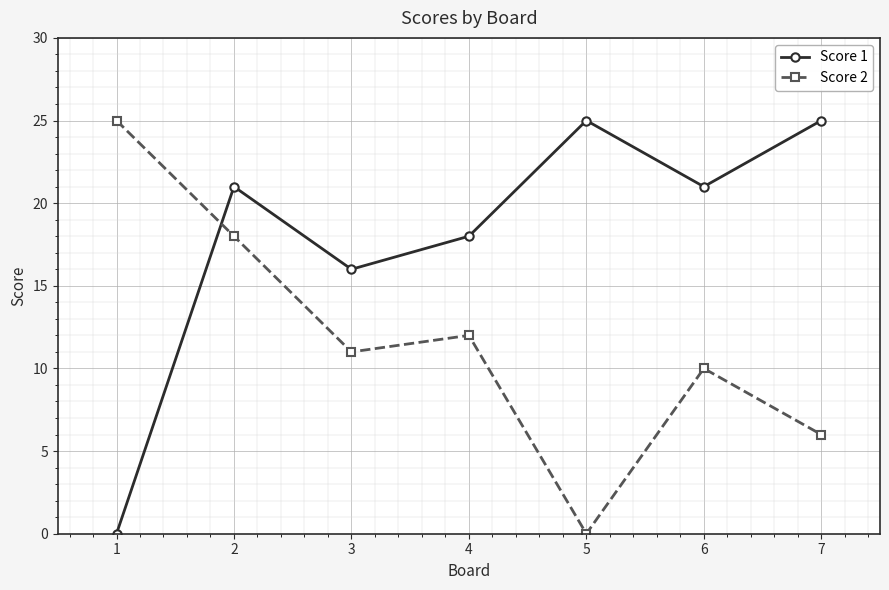

Where do Score 2 and Score 1 first cross each other?

1 and 2